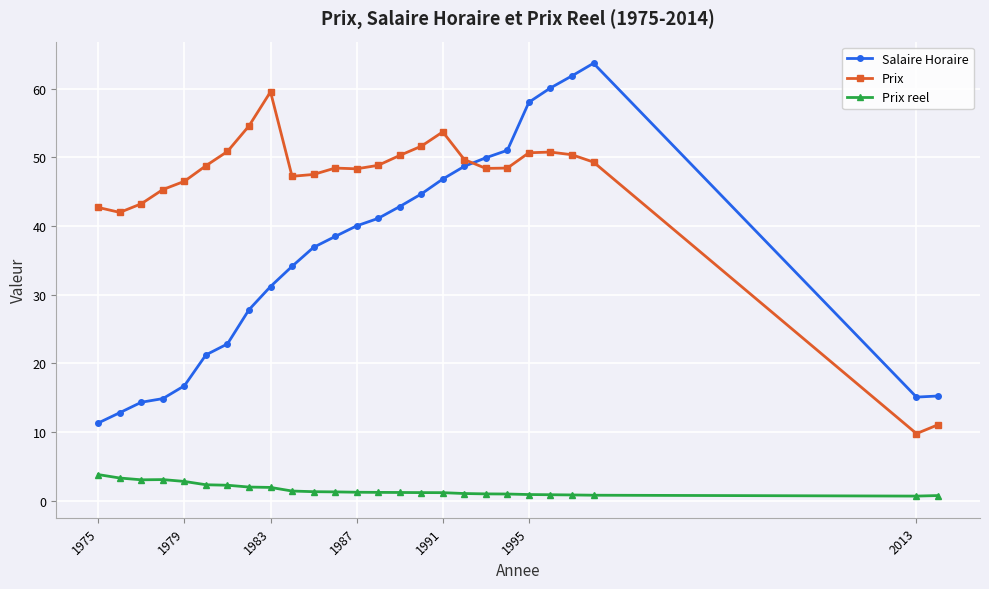

True or false: Prix reel and Prix cross at least once.

False